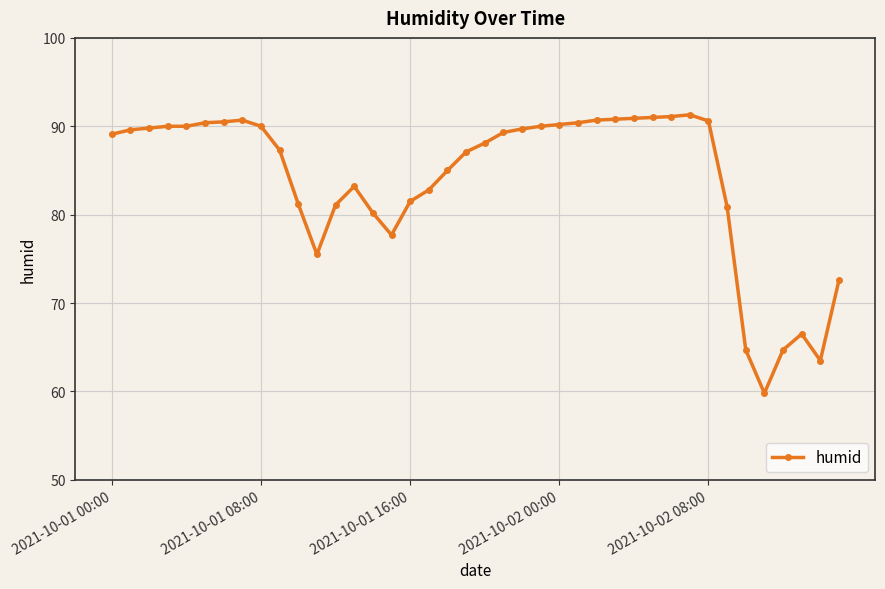

What is the difference between the maximum and minimum values?

31.5